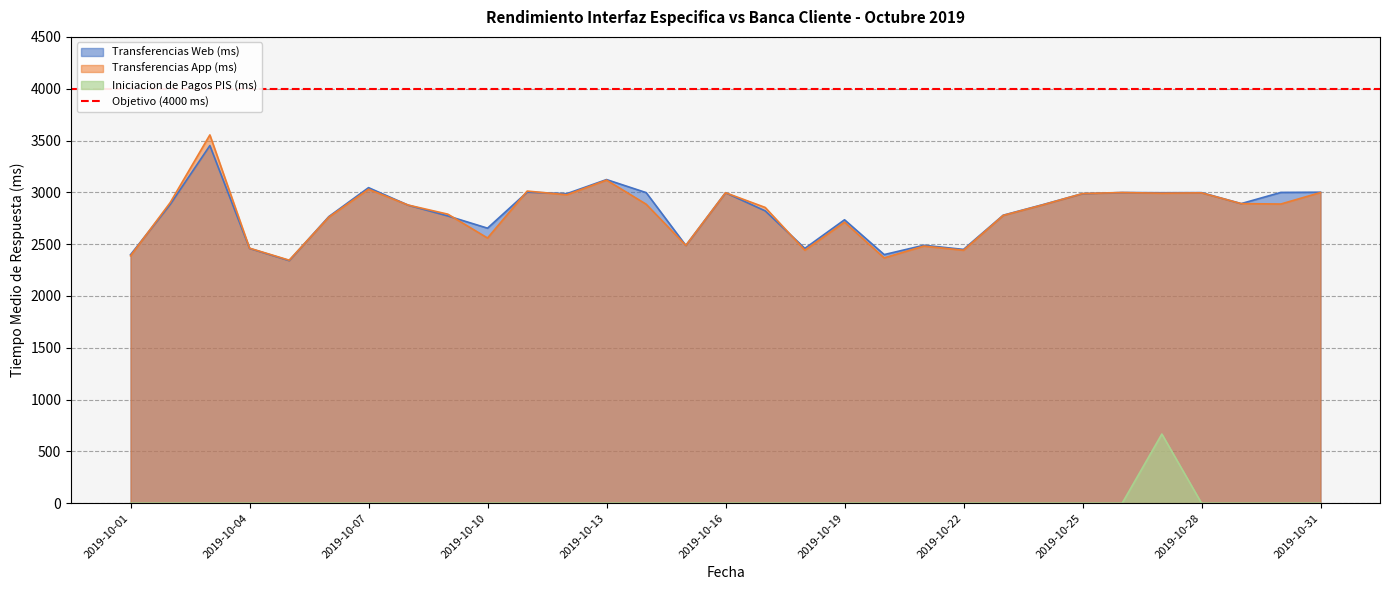

Where is the first local maximum for Iniciacion de Pagos PIS (ms)?

2019-10-27